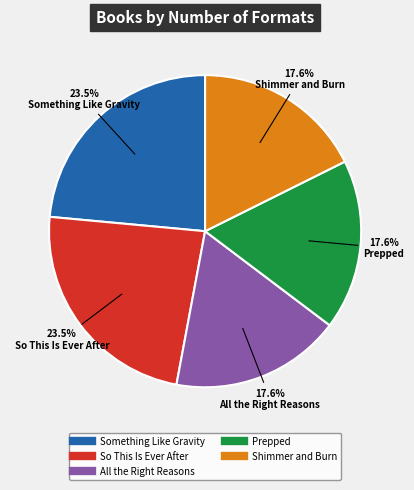

Between Shimmer and Burn and So This Is Ever After, which is larger?

So This Is Ever After